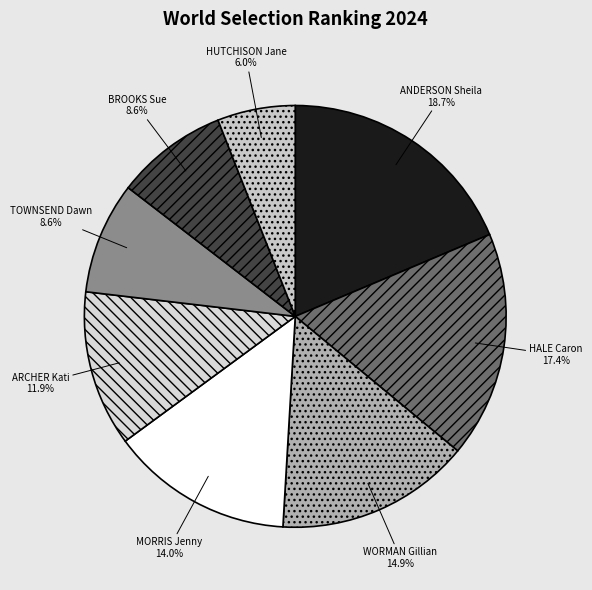

The BROOKS Sue slice represents 15% of the pie. True or false?

False